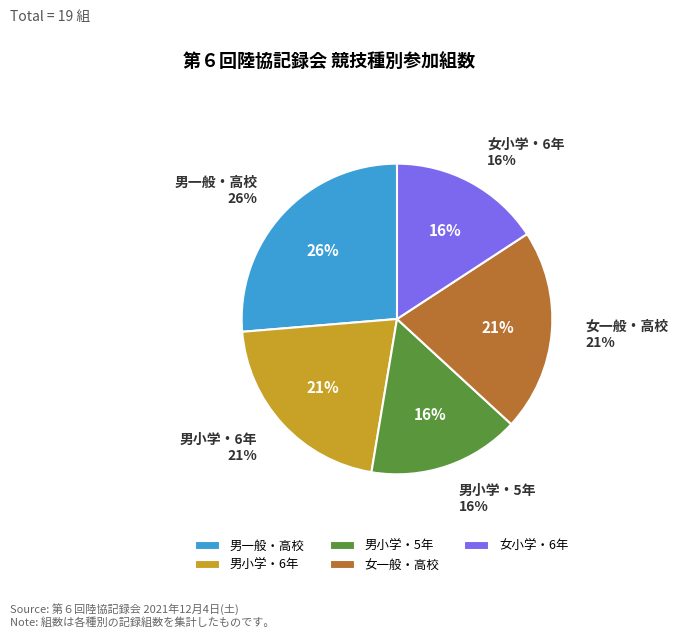

To the nearest percent, what is the average slice percentage?

20%